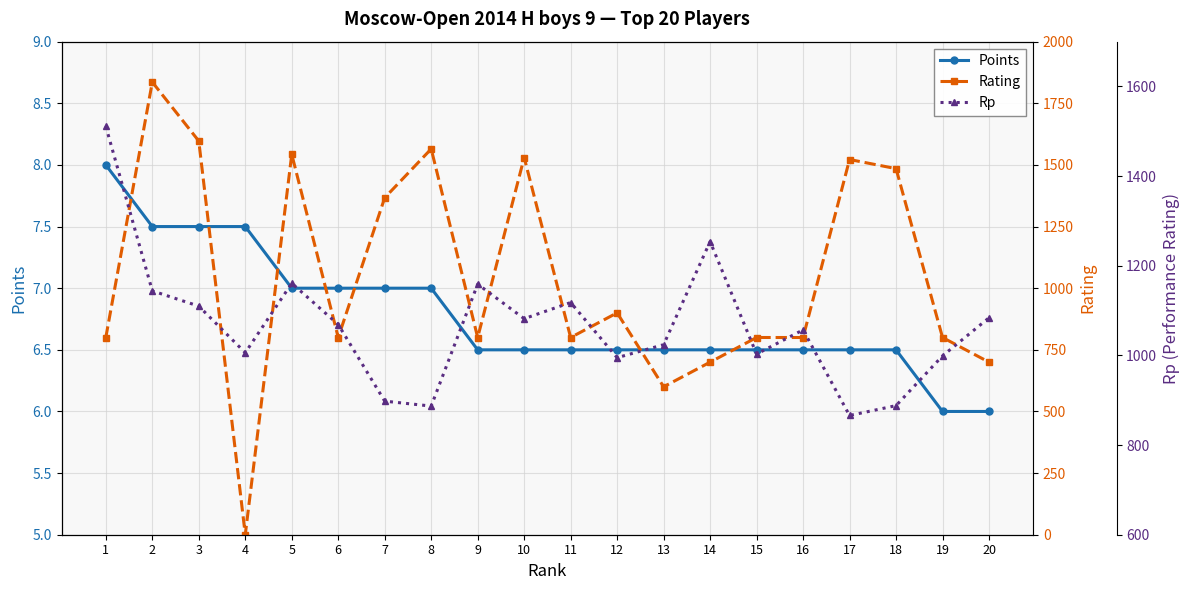

The Points series shows 7.0 at 8. True or false?

True